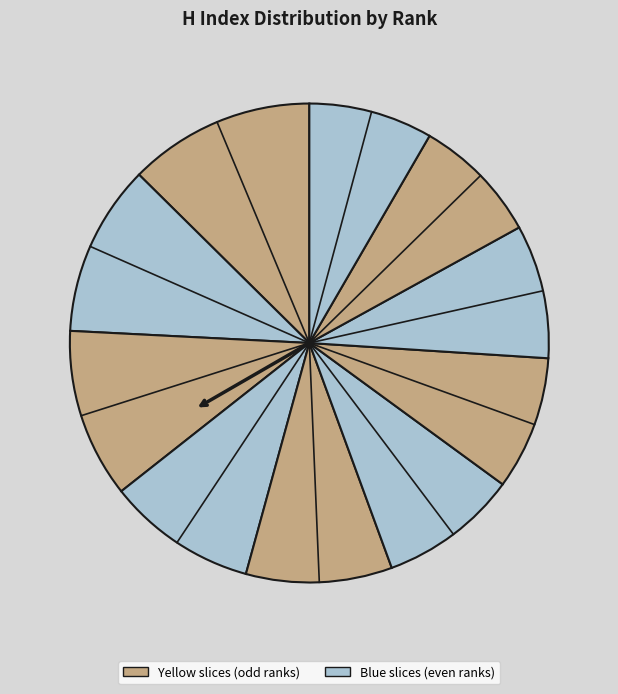

How many slices are in this pie chart?

10